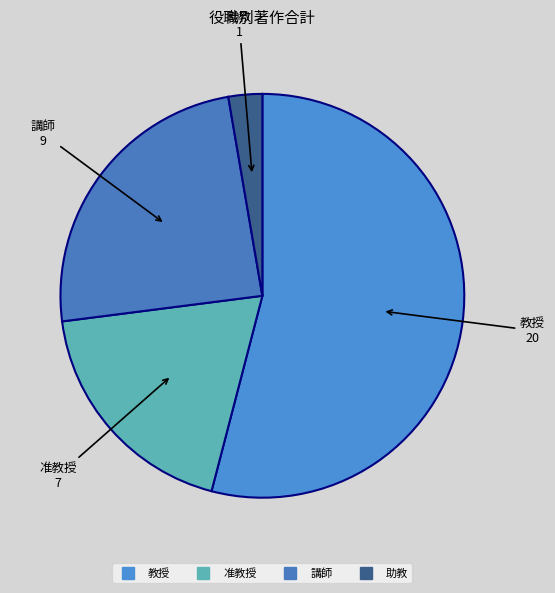

Rank the categories by value from lowest to highest.

助教, 准教授, 講師, 教授